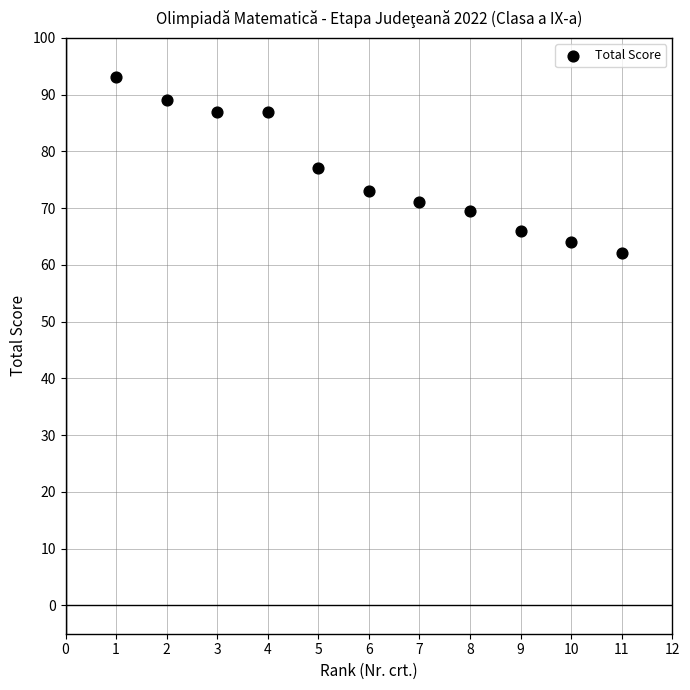

What is the range of X values (max minus min)?

10.0